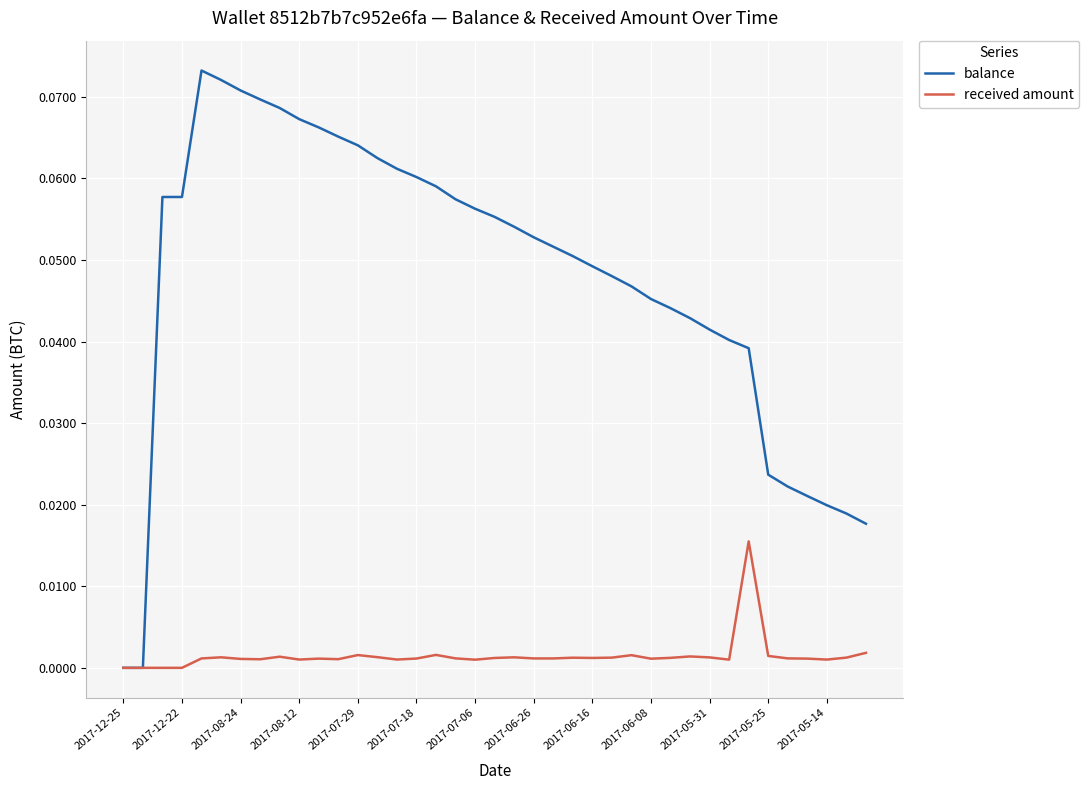

List the series in order of their overall mean, lowest first.

received amount, balance